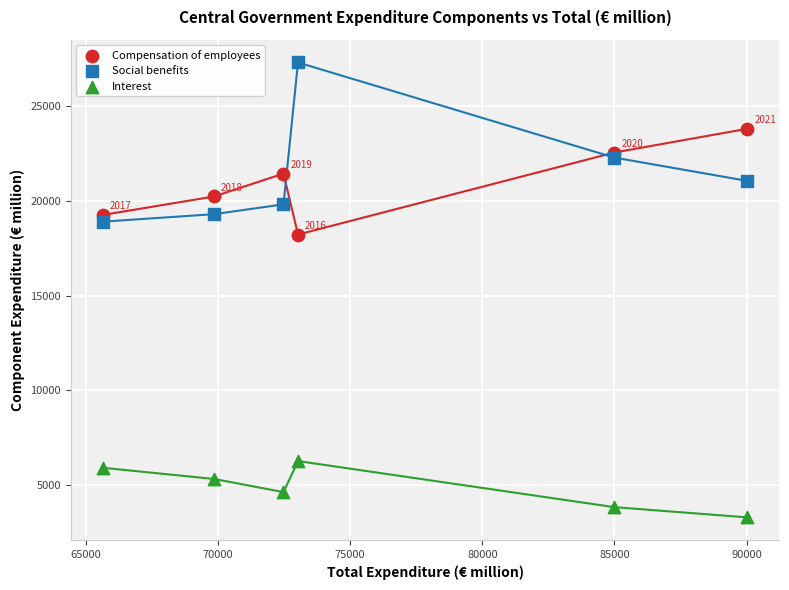

Which series reaches the maximum Y coordinate?

Social benefits